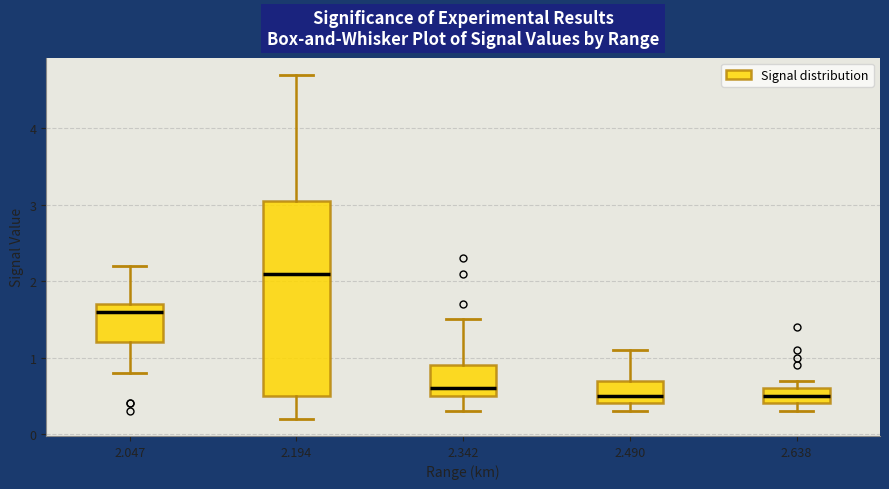

Reading left to right, read every box against the y-axis: the position of its median line, the range the box covers, and the ends of its whiskers. The values are not printed on the chart, so give them approximately, as read against the axis.

2.047: median 1.6, box 1.2 to 1.7, whiskers 0.8 to 2.2
2.194: median 2.1, box 0.5 to 3.1, whiskers 0.2 to 4.7
2.342: median 0.6, box 0.5 to 0.9, whiskers 0.3 to 1.5
2.490: median 0.5, box 0.4 to 0.7, whiskers 0.3 to 1.1
2.638: median 0.5, box 0.4 to 0.6, whiskers 0.3 to 0.7